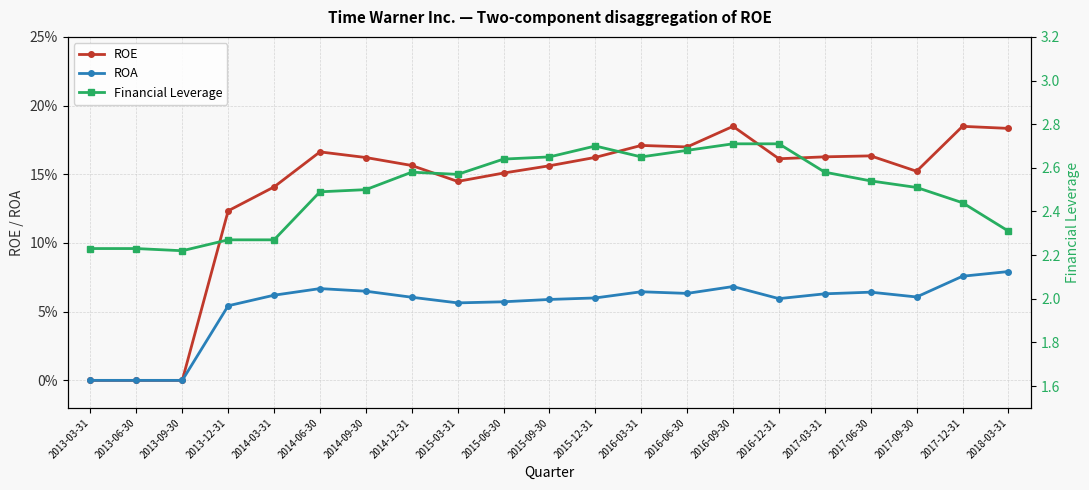

Does the chart display data point markers on the line(s)?

Yes